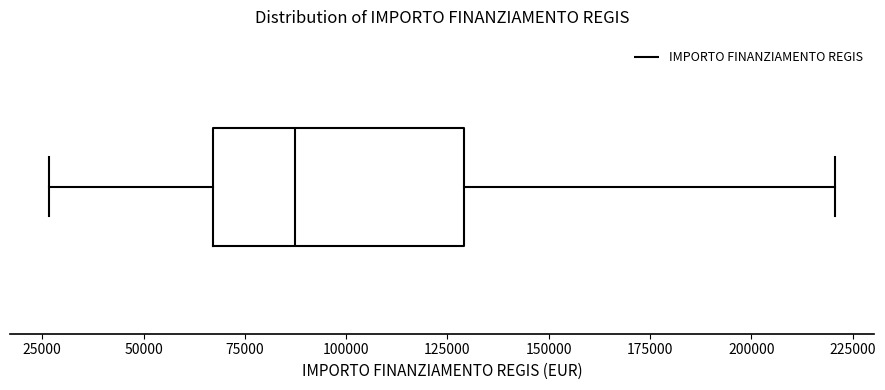

Read this box plot against the x-axis: the position of the median line, the range covered by the box, and the ends of both whiskers. The values are not printed on the chart, so give them approximately, as read against the axis.

median 85000, box 65000 to 130000, whiskers 25000 to 220000